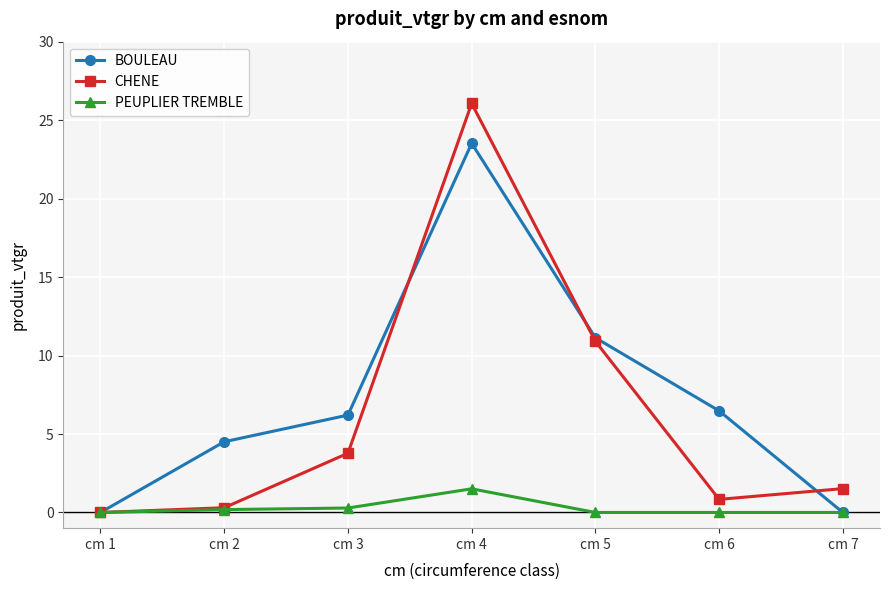

At cm 3, list the series in order from smallest to largest.

PEUPLIER TREMBLE, CHENE, BOULEAU